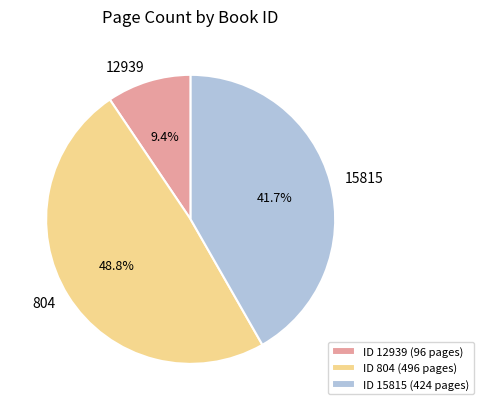

Combined, what portion of the pie is ID 15815 (424 pages) and ID 804 (496 pages)?

90.6%